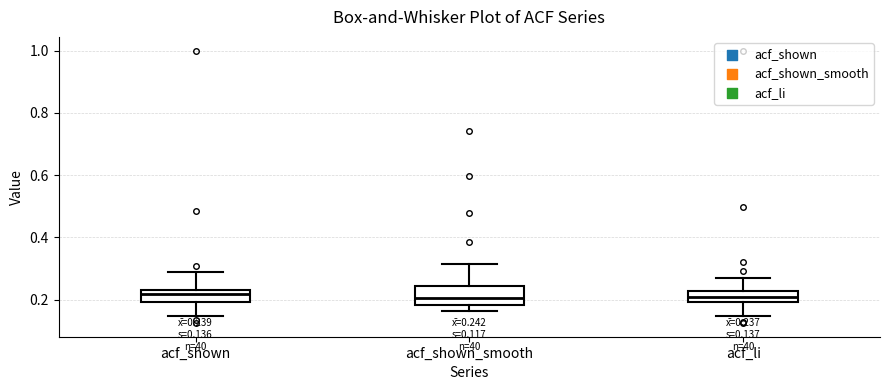

Which box is the tallest, from its lower edge to its upper edge?

acf_shown_smooth